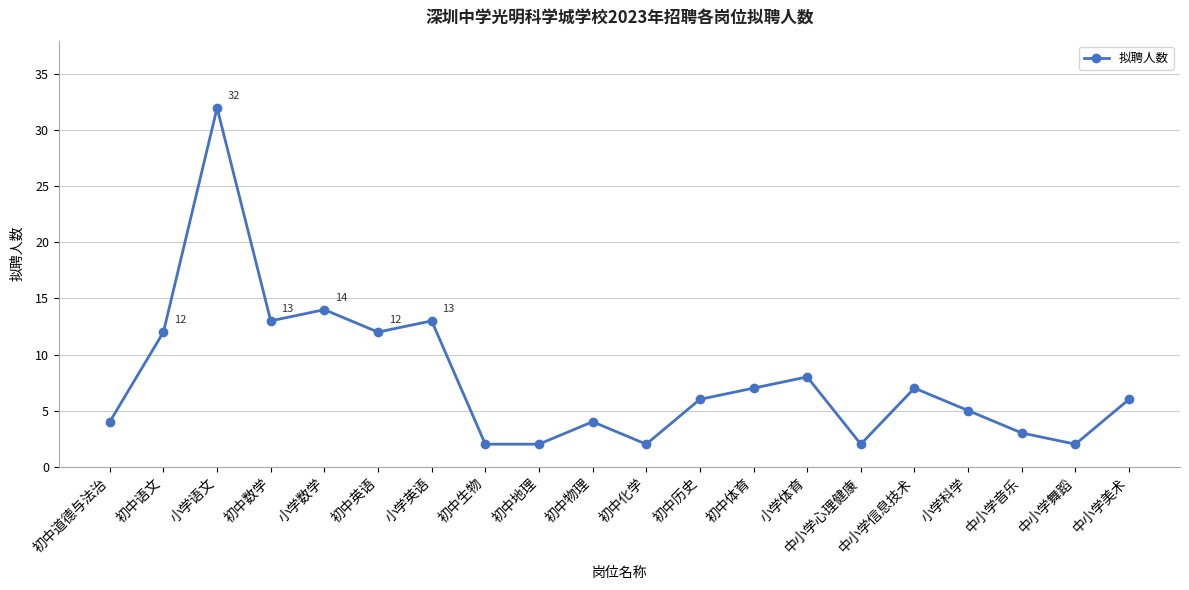

How many series are shown in this chart?

1